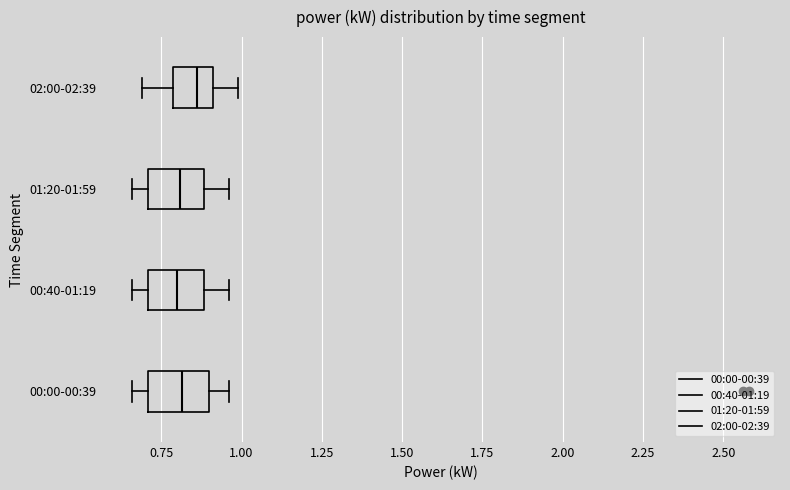

Where does the median line of the box for 00:40-01:19 sit on the x-axis? The values are not printed on the chart, so give them approximately, as read against the axis.

0.80